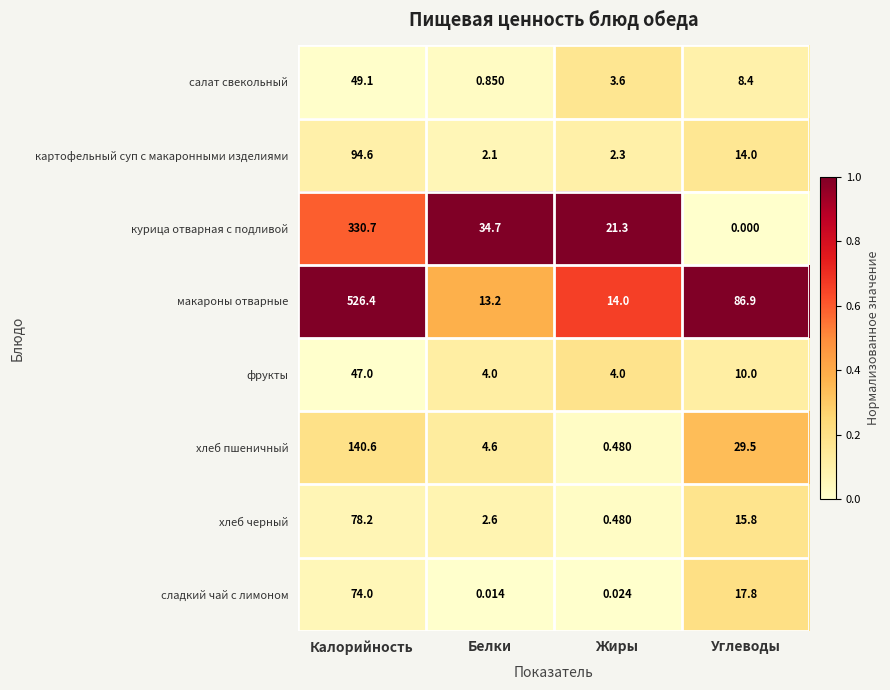

At which label is салат свекольный closest to 24?

Углеводы